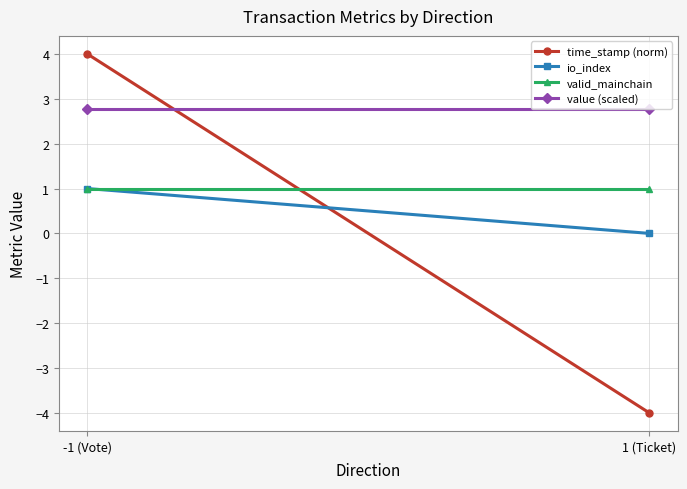

What are all the series names shown in the legend?

time_stamp (norm), io_index, valid_mainchain, value (scaled)